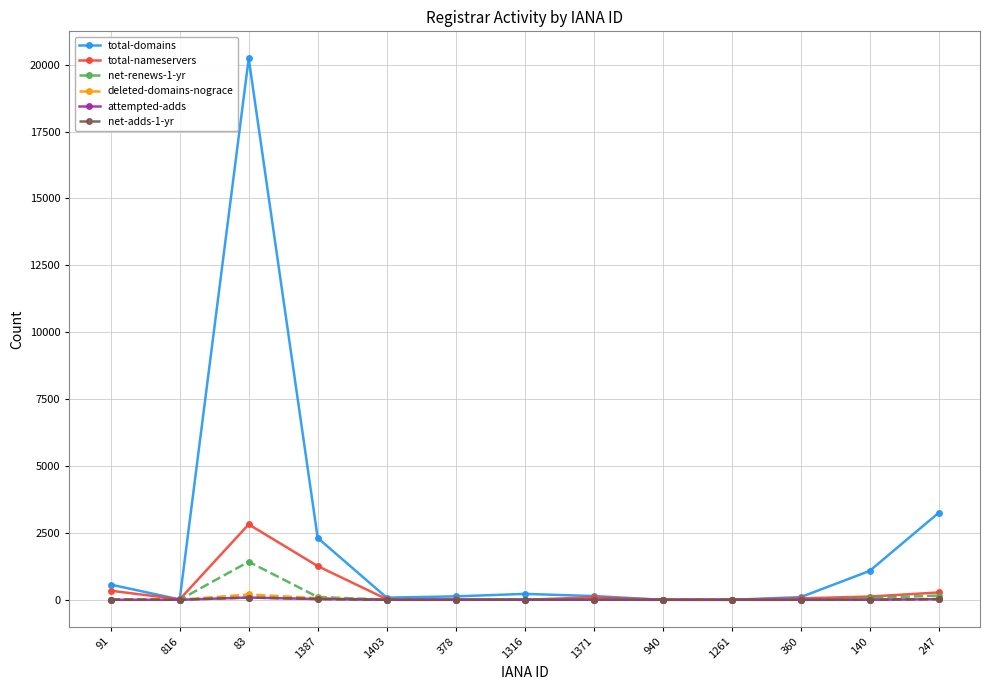

True or false: total-domains has more than 1 points higher than both neighbors.

True